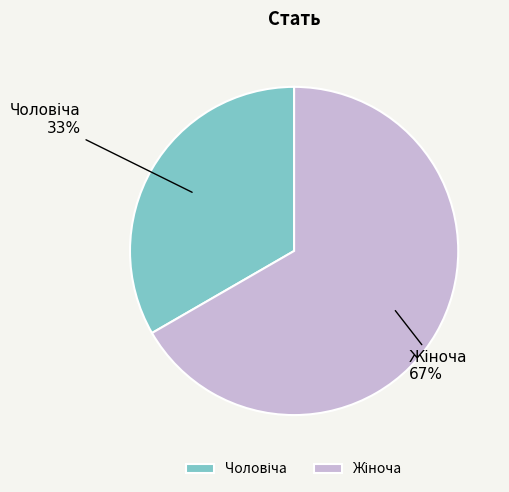

To the nearest percent, what is the average slice percentage?

50%